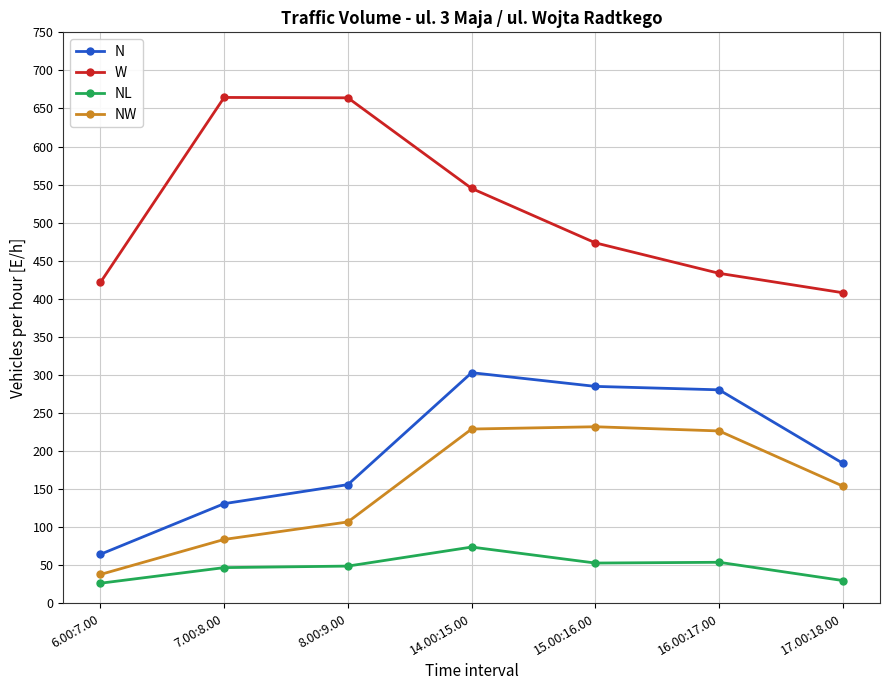

What is the highest value of the W series?

664.5